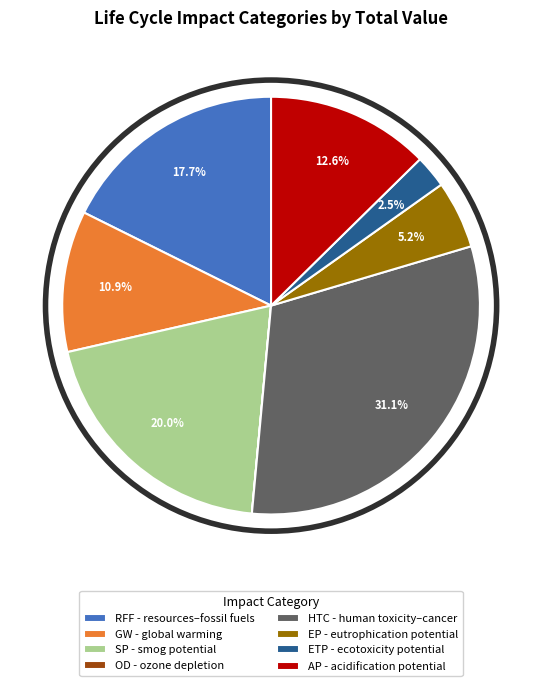

To the nearest percent, what portion does SP - smog potential represent?

20%